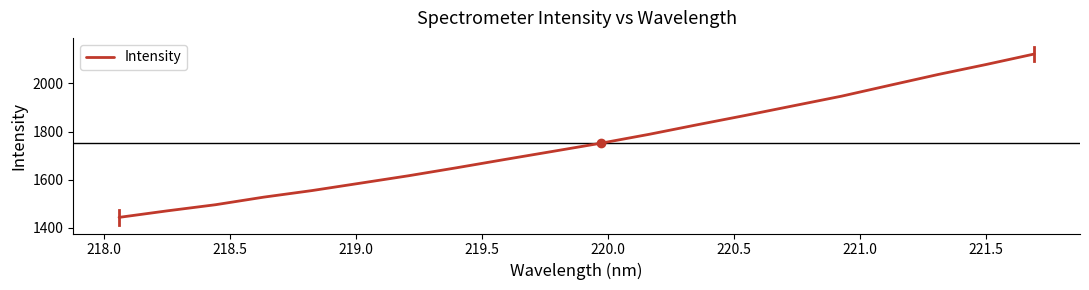

What is the difference between the maximum and minimum values?

677.6